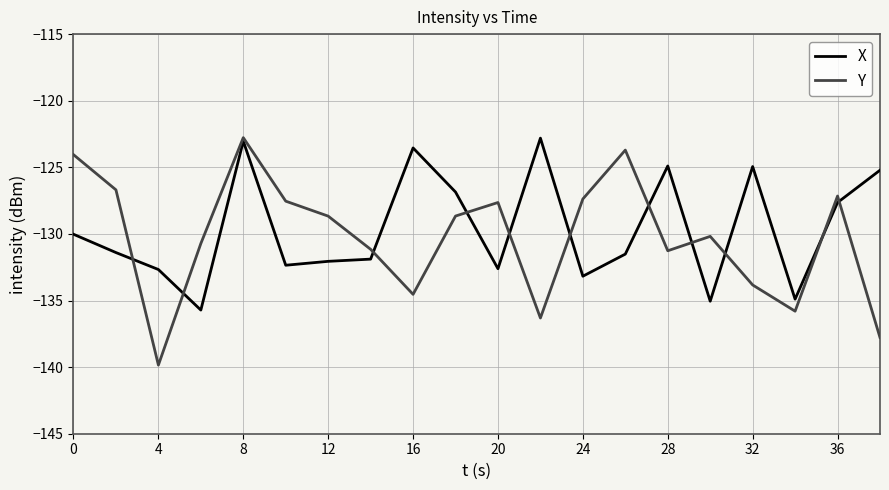

How many interior local valleys does the Y series have?

5